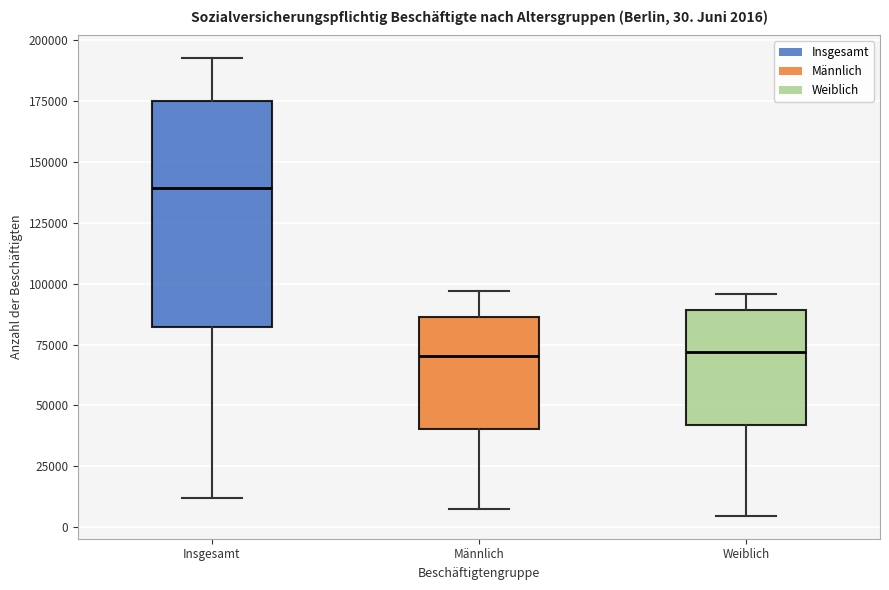

Which box has the highest median line?

Insgesamt